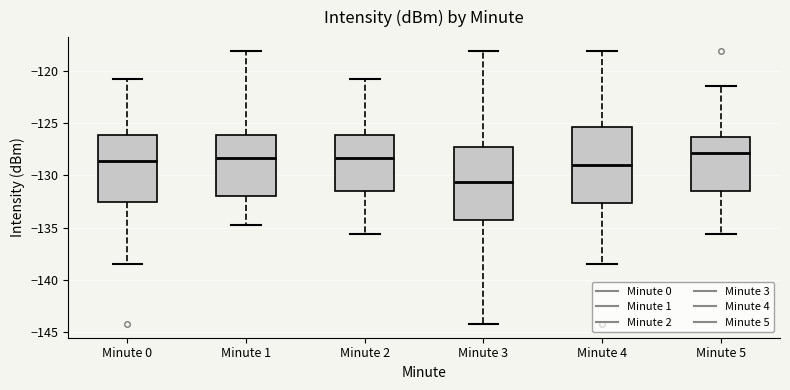

Where does the upper whisker of the box for Minute 0 end on the y-axis? The values are not printed on the chart, so give them approximately, as read against the axis.

-121.0